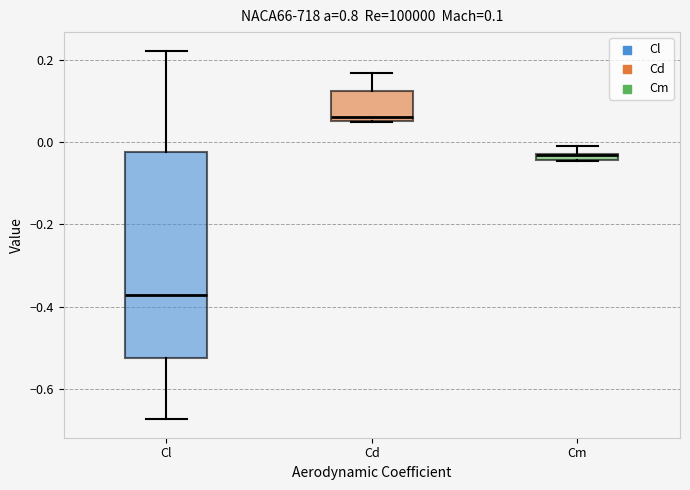

Comparing the boxes themselves (not the whiskers), which one is the tallest?

Cl